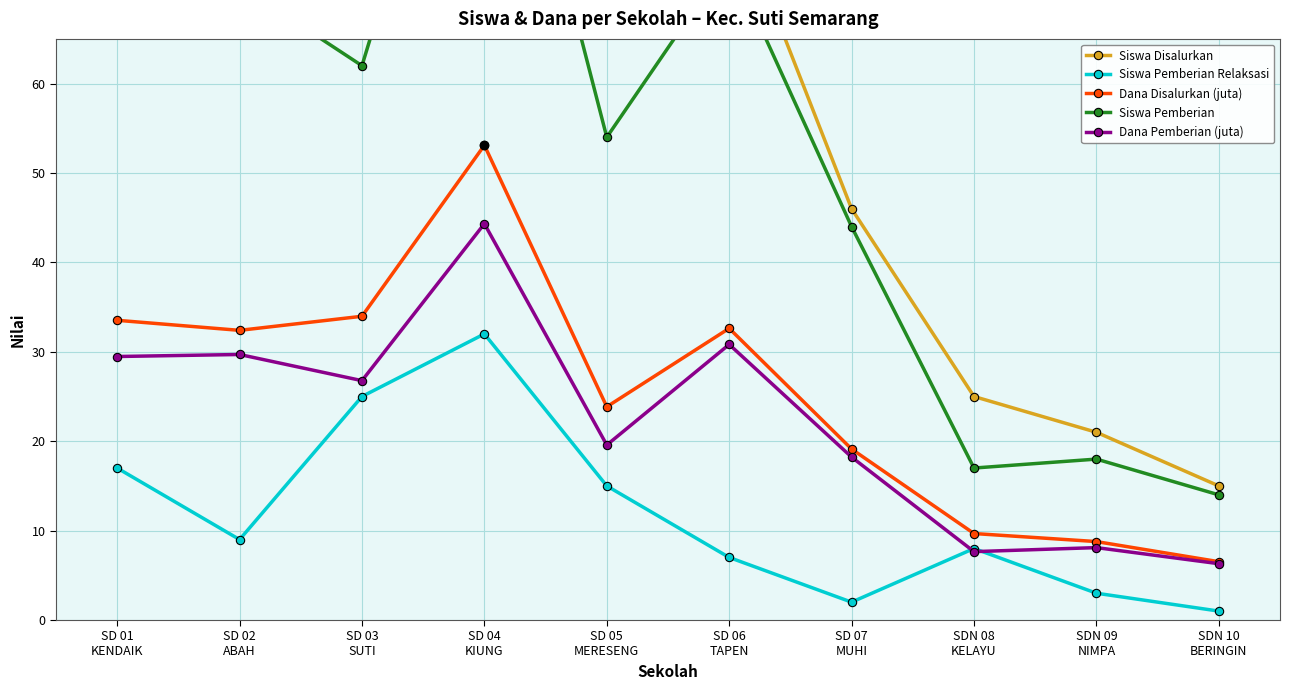

Where is the first local minimum for Siswa Pemberian?

SD 03
SUTI